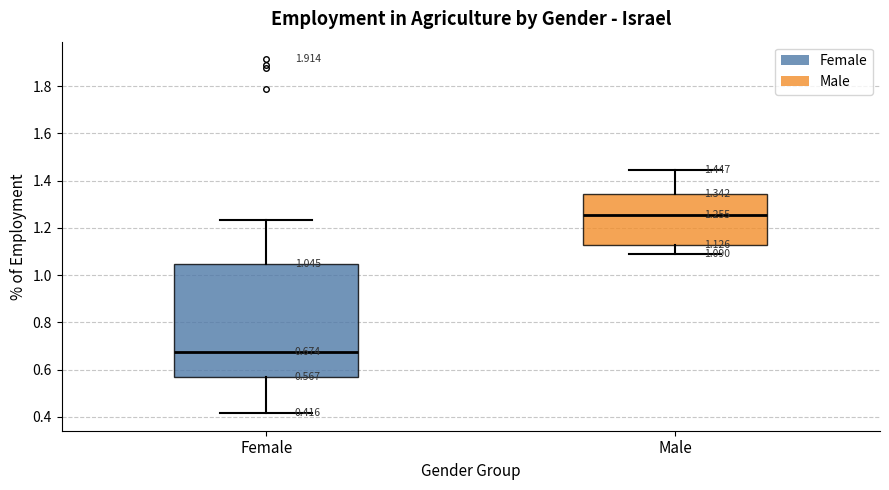

Which box is the tallest, from its lower edge to its upper edge?

Female